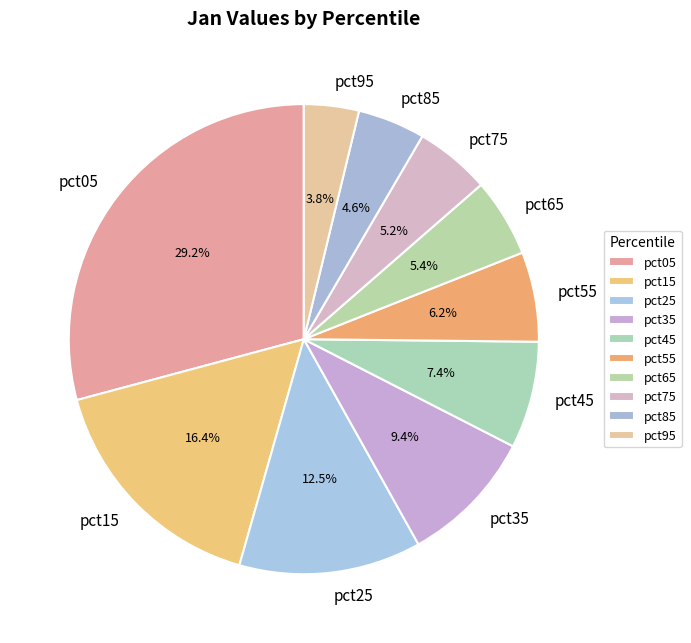

Is it true that pct35 is 9% of the pie?

True